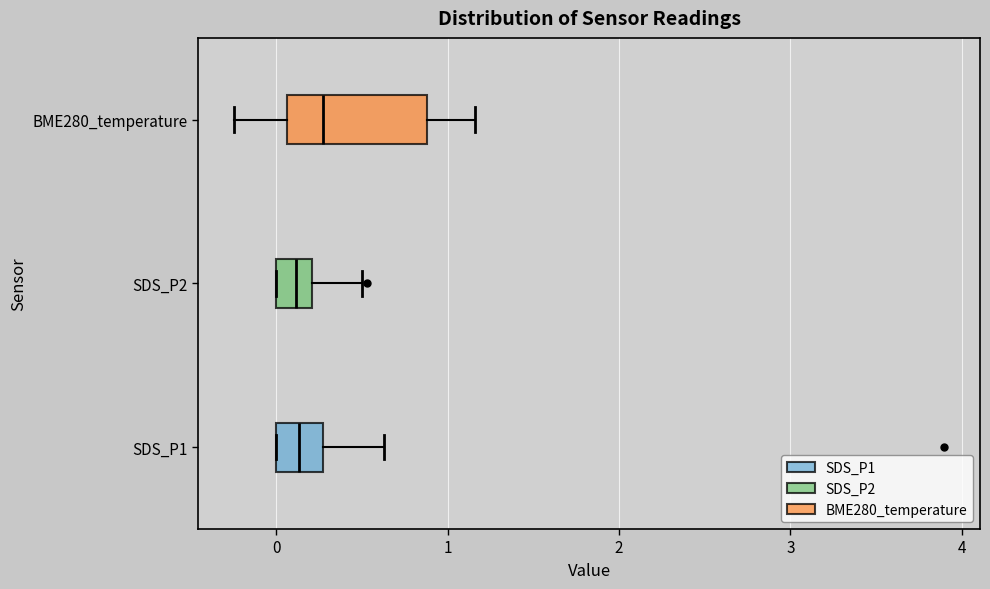

Where does the right whisker of the box for SDS_P1 end on the x-axis? The values are not printed on the chart, so give them approximately, as read against the axis.

0.6